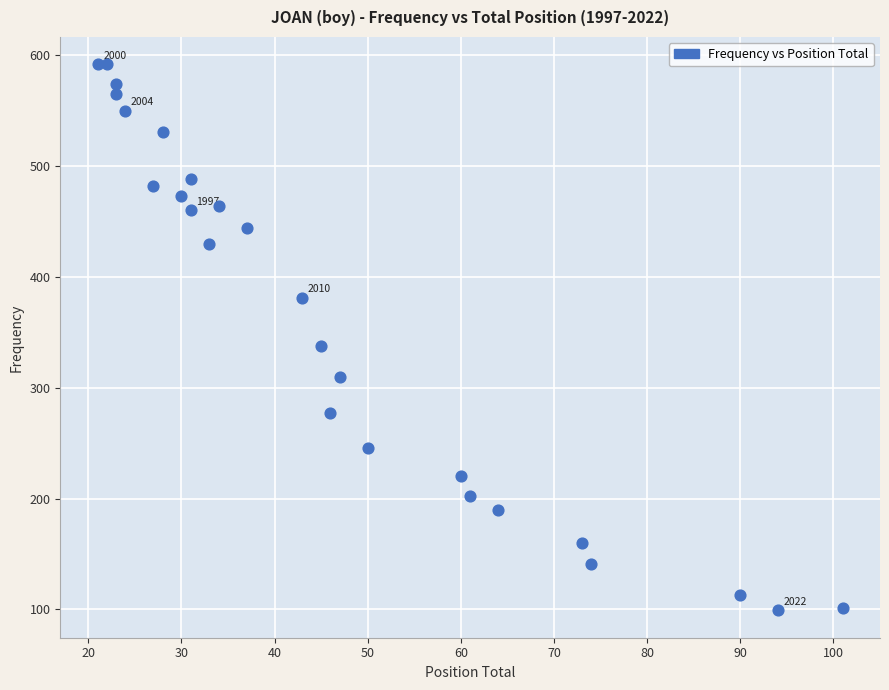

What is the range of X values (max minus min)?

80